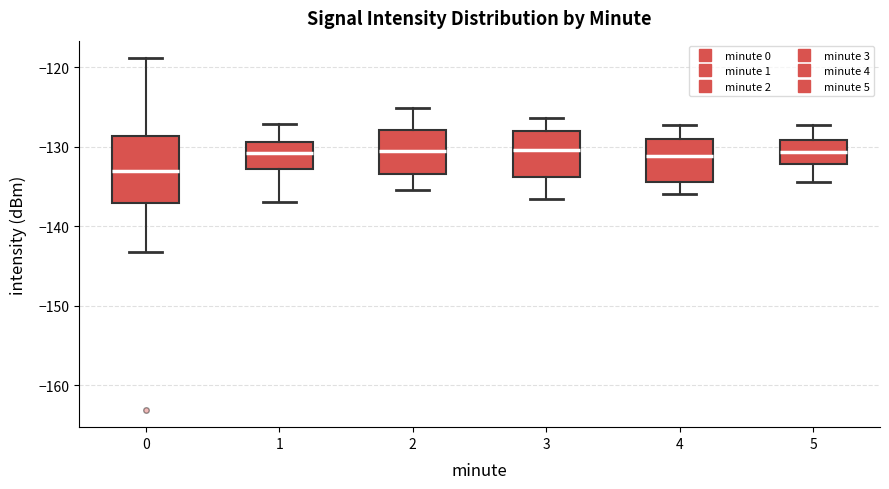

Reading left to right, read every box against the y-axis: the position of its median line, the range the box covers, and the ends of its whiskers. The values are not printed on the chart, so give them approximately, as read against the axis.

0: median -133, box -137 to -129, whiskers -143 to -119
1: median -131, box -133 to -129, whiskers -137 to -127
2: median -131, box -133 to -128, whiskers -135 to -125
3: median -130, box -134 to -128, whiskers -137 to -126
4: median -131, box -134 to -129, whiskers -136 to -127
5: median -131, box -132 to -129, whiskers -134 to -127